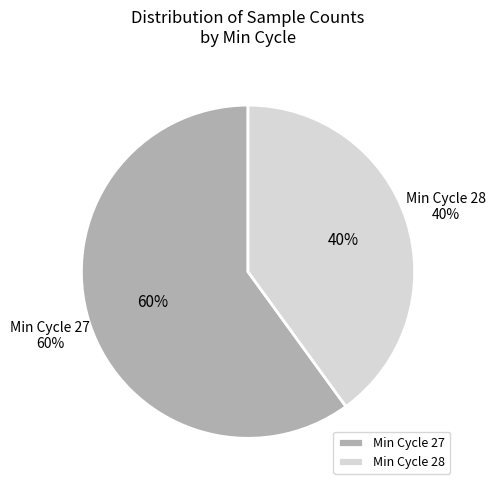

Is it true that 27 is 1% of the pie?

False